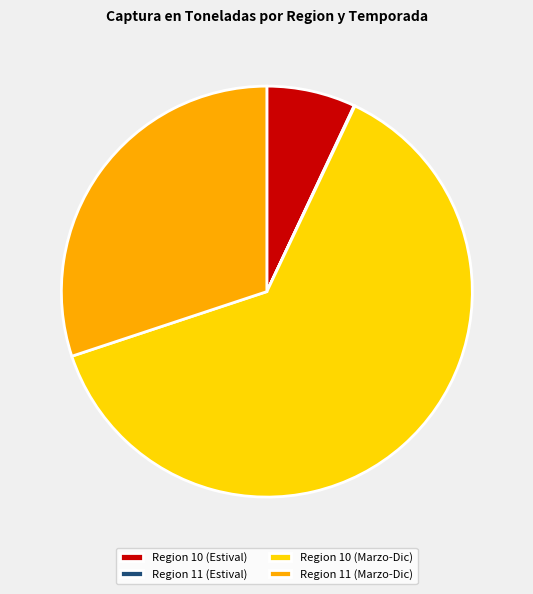

Which slice represents more than half of the pie?

Region 10 (Marzo-Dic)